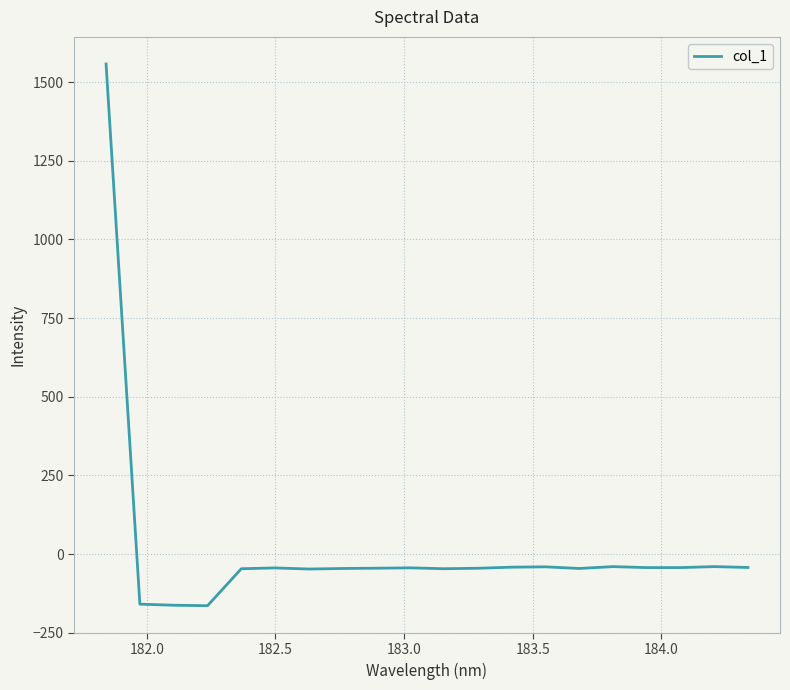

What is the difference between the maximum and minimum values?

1721.8